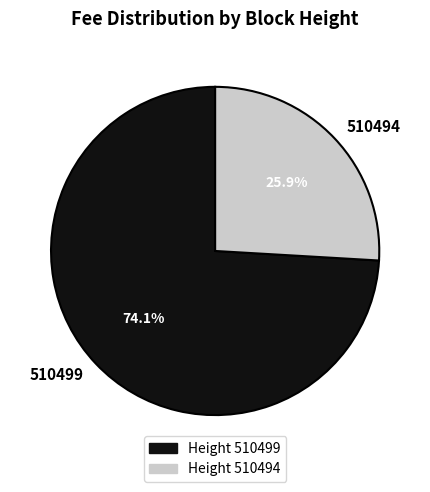

To the nearest percent, what is the difference between the largest and smallest slice percentages?

48%